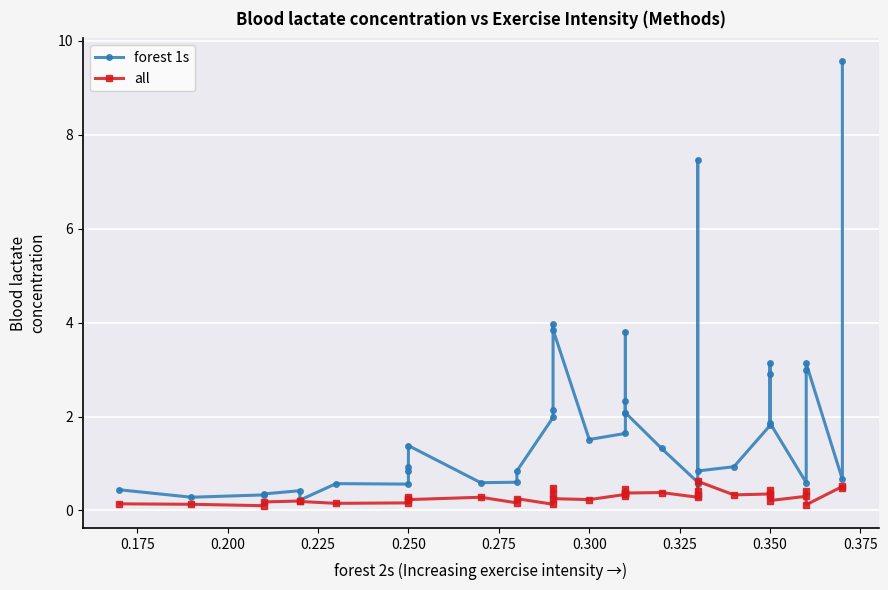

List the series in order of their overall mean, lowest first.

all, forest 1s